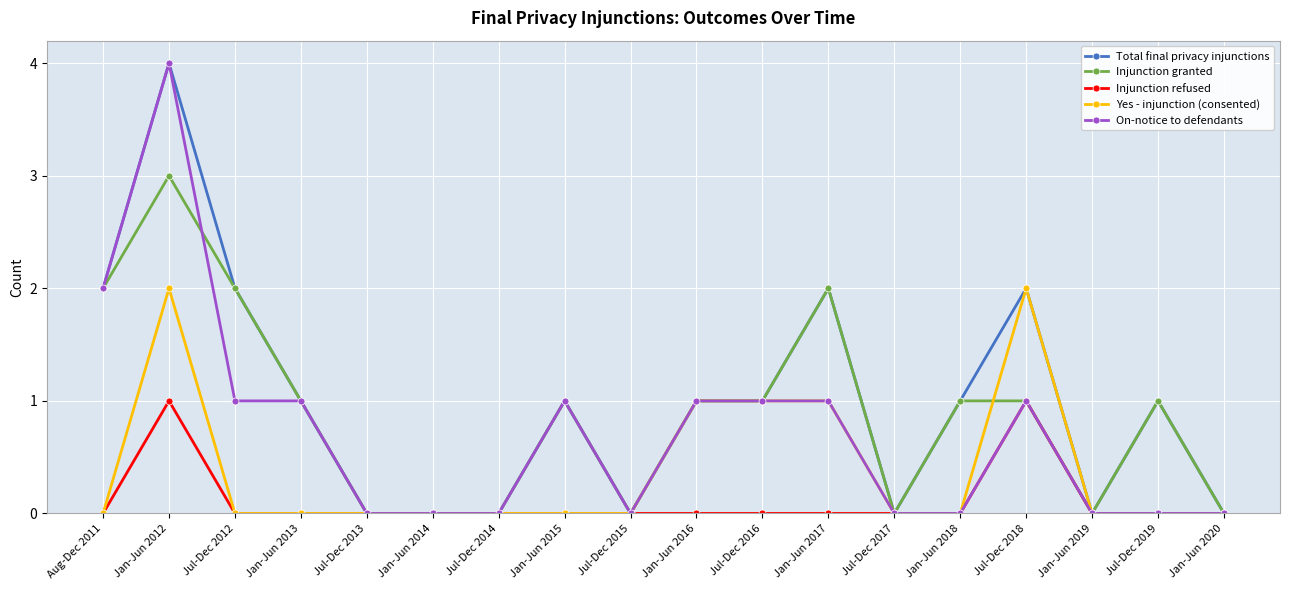

Reading left to right, transcribe all the data shown in this chart.

Total final privacy injunctions: 2	4	2	1	0	0	0	1	0	1	1	2	0	1	2	0	1	0
Injunction granted: 2	3	2	1	0	0	0	1	0	1	1	2	0	1	1	0	1	0
Injunction refused: 0	1	0	0	0	0	0	0	0	0	0	0	0	0	1	0	0	0
Yes - injunction (consented): 0	2	0	0	0	0	0	0	0	1	1	1	0	0	2	0	0	0
On-notice to defendants: 2	4	1	1	0	0	0	1	0	1	1	1	0	0	1	0	0	0